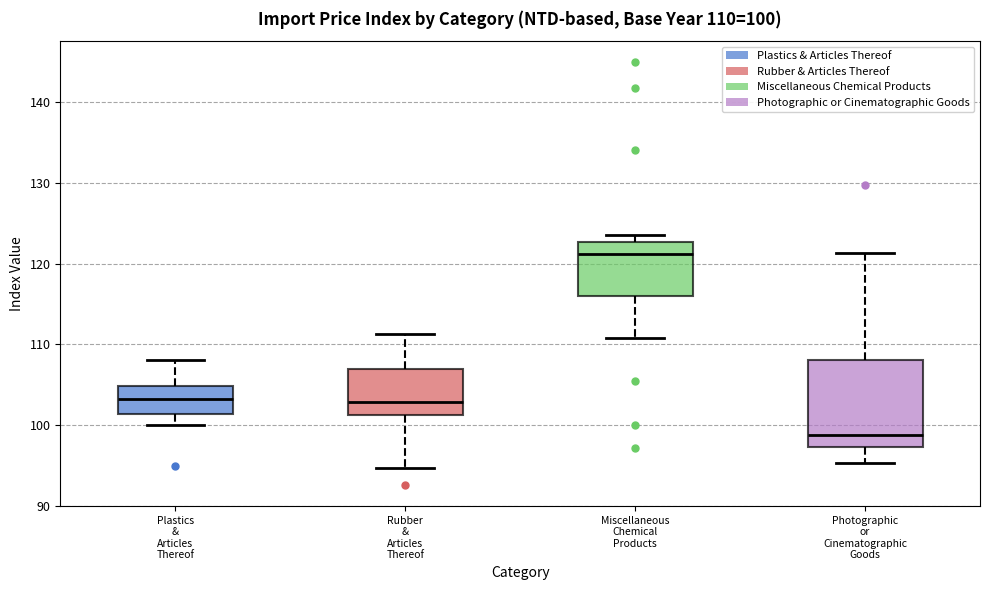

Which box's median line is the highest?

Miscellaneous Chemical Products